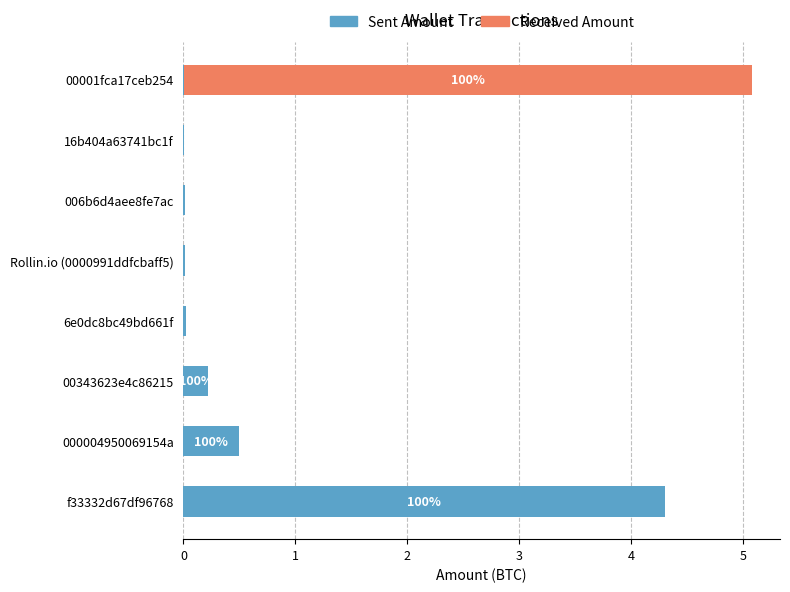

How many data points does each series have?

8